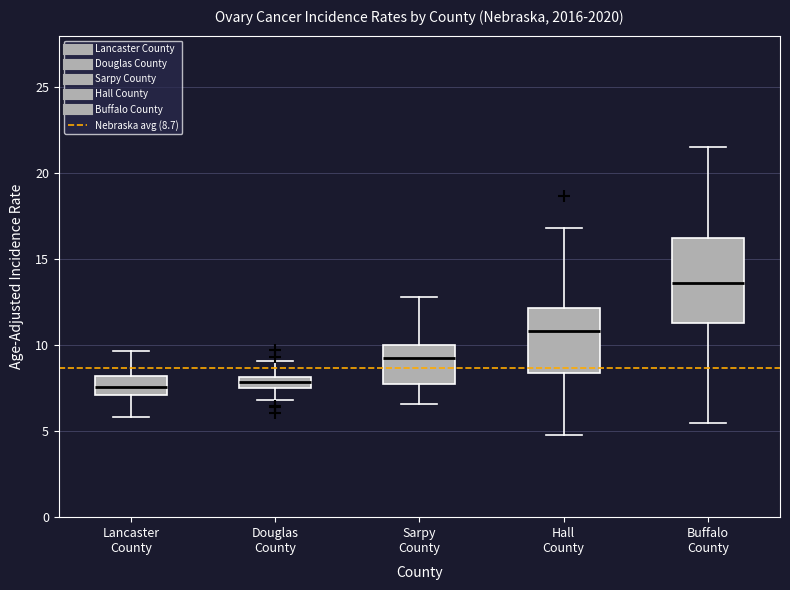

Which box's median line is the highest?

Buffalo County